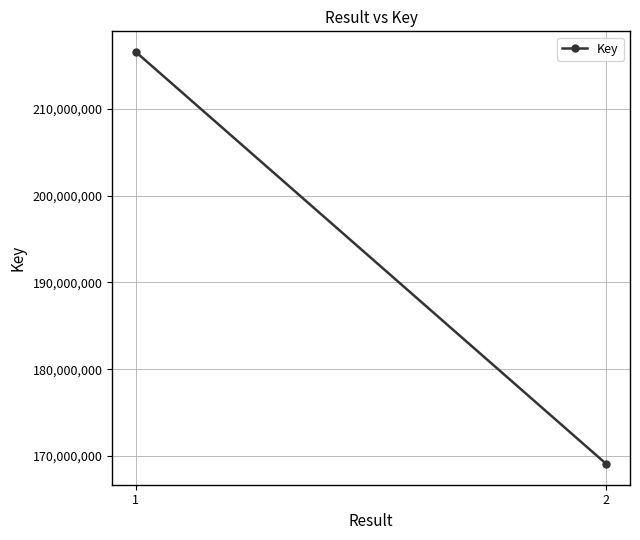

What is the sum of the values at 2 and 1?

385620020